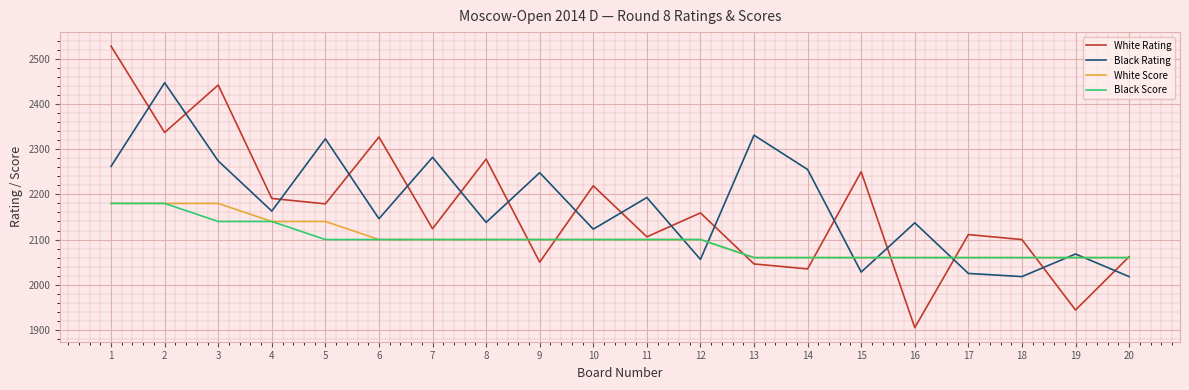

What is the total value across all series at 7?

8606